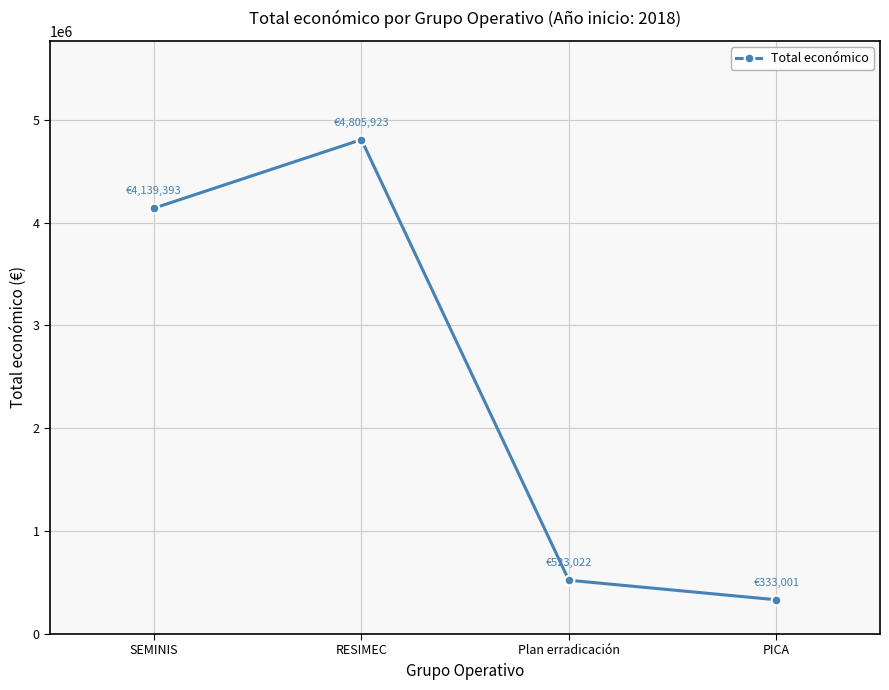

What position from the right is SEMINIS?

4